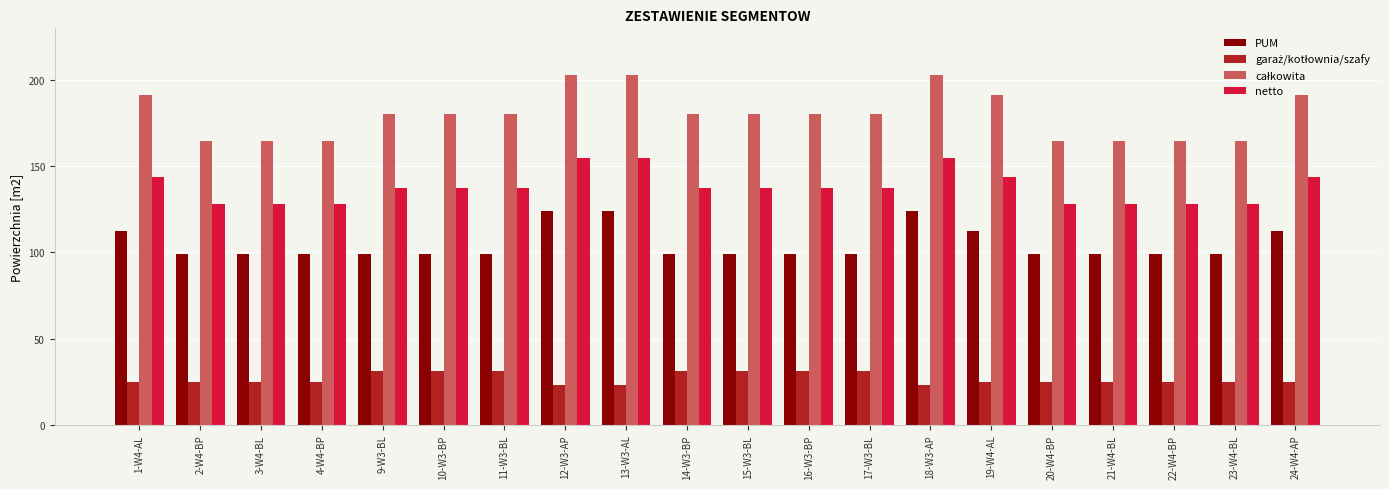

The value of netto at 22-W4-BP is 51.1. True or false?

False